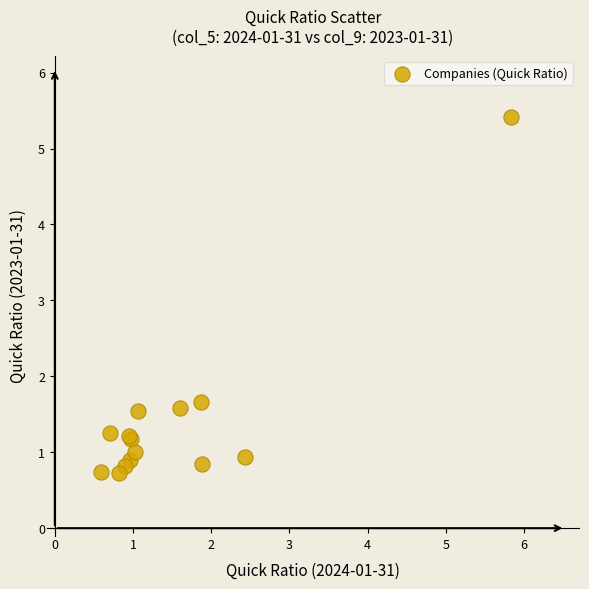

What Y value in the scatter plot is closest to 3?

1.7